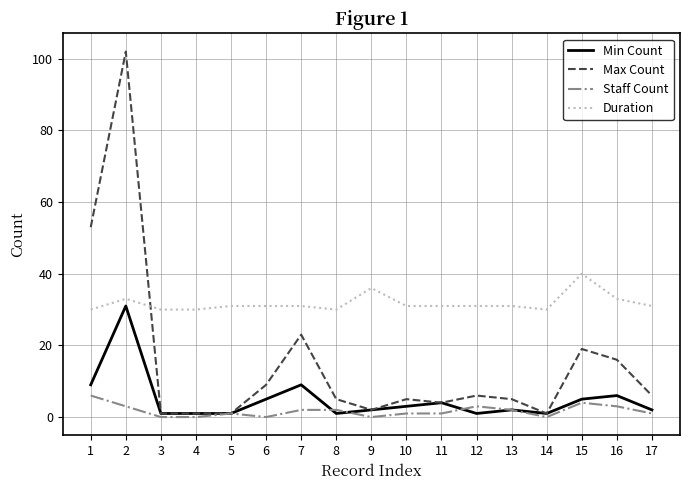

Does the chart display data point markers on the line(s)?

No